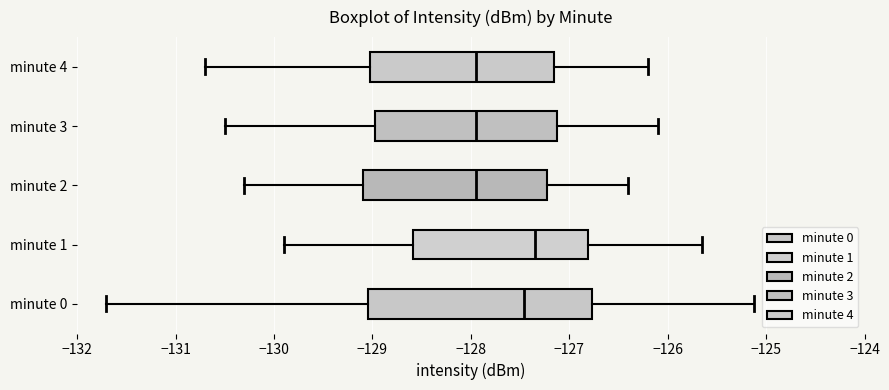

Reading bottom to top, read every box against the x-axis: the position of its median line, the range the box covers, and the ends of its whiskers. The values are not printed on the chart, so give them approximately, as read against the axis.

minute 0: median -127.5, box -129.0 to -126.8, whiskers -131.7 to -125.1
minute 1: median -127.3, box -128.6 to -126.8, whiskers -129.9 to -125.7
minute 2: median -127.9, box -129.1 to -127.2, whiskers -130.3 to -126.4
minute 3: median -127.9, box -129.0 to -127.1, whiskers -130.5 to -126.1
minute 4: median -127.9, box -129.0 to -127.1, whiskers -130.7 to -126.2